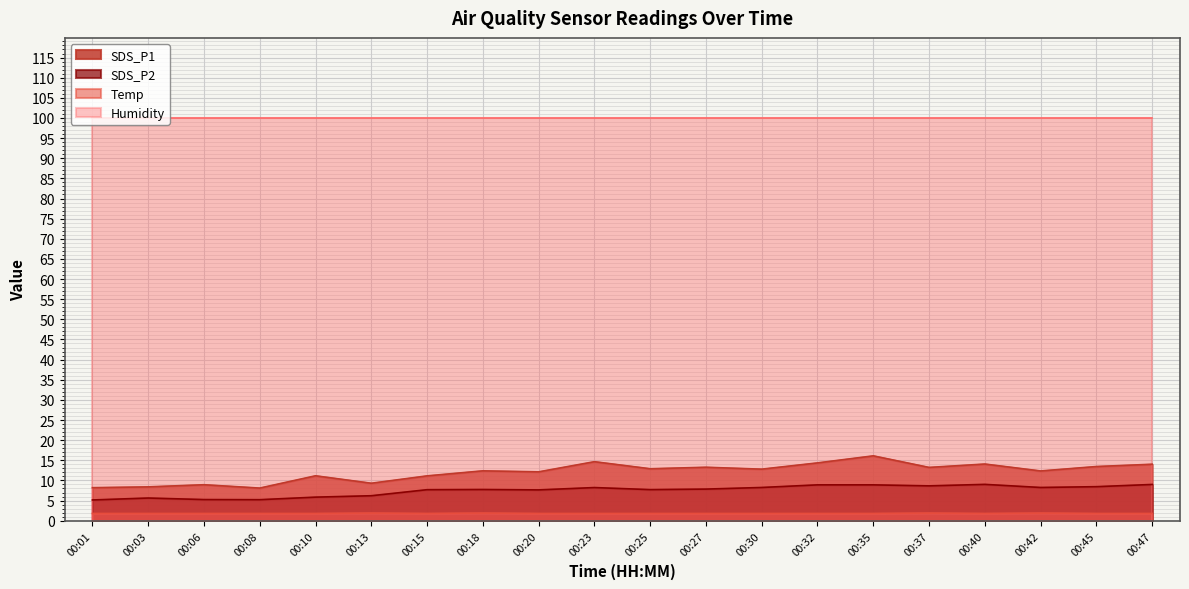

What is the difference between the second highest and second lowest values in the SDS_P2 series?

3.8